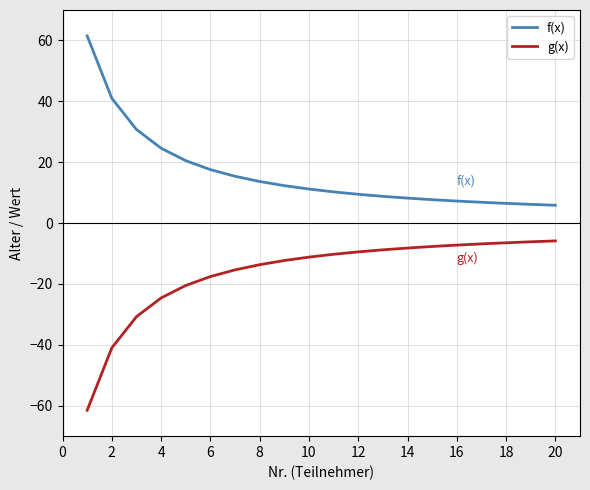

What is the difference between the maximum and minimum values in the f(x) series?

55.6